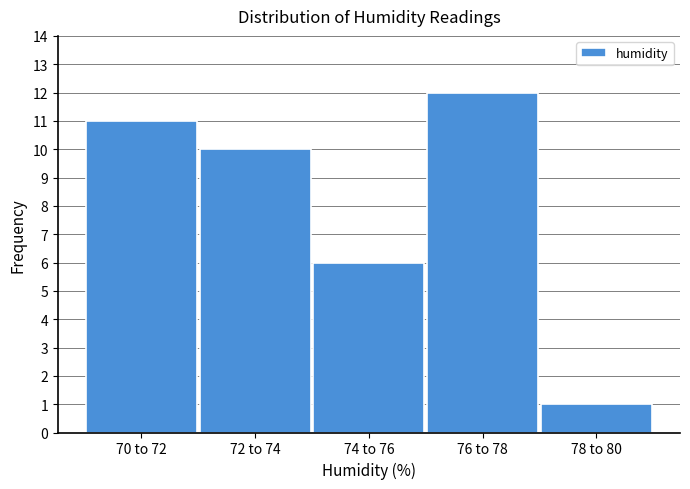

Reading left to right, list all the values displayed in this chart.

70 to 72=11	72 to 74=10	74 to 76=6	76 to 78=12	78 to 80=1